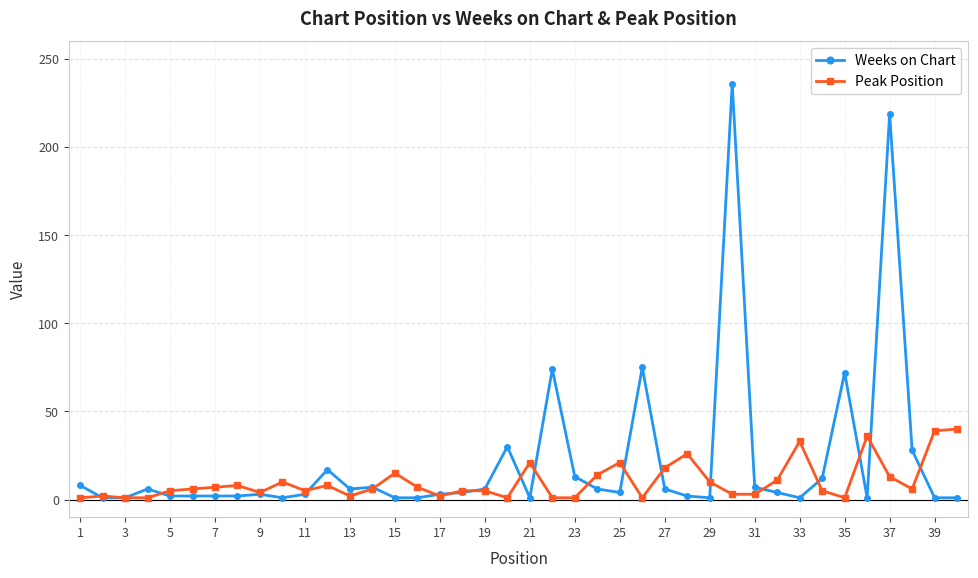

Which series has the largest total across all categories?

Weeks on Chart